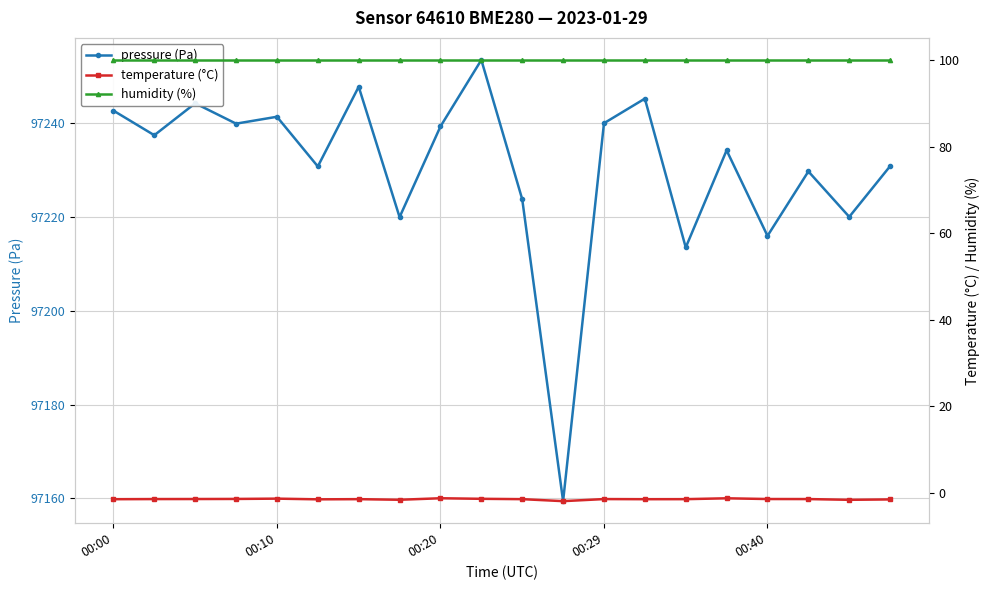

What is the minimum value for pressure (Pa)?

97159.4